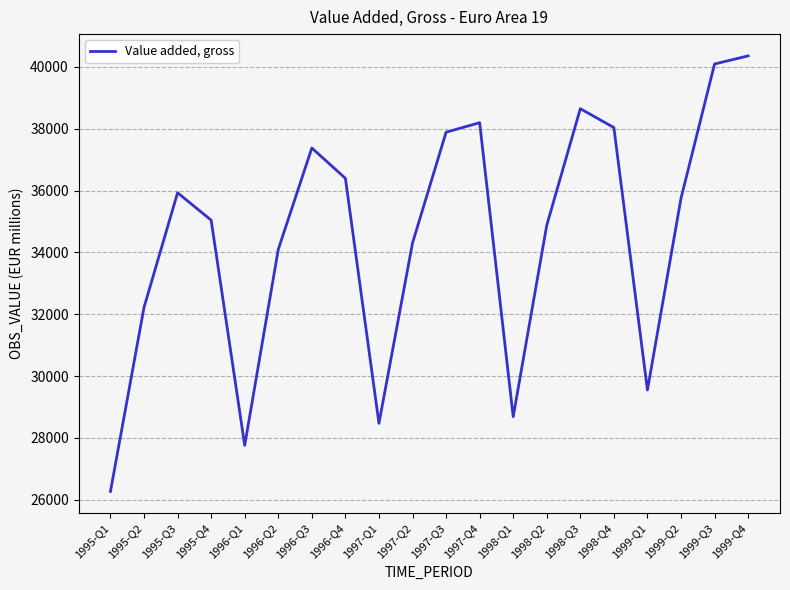

Is this an area chart (filled region under the line)?

No